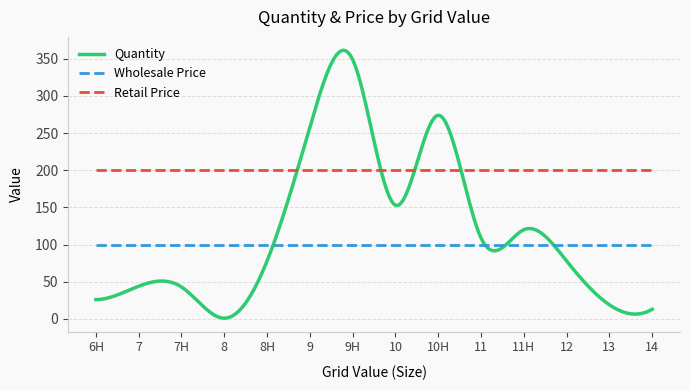

True or false: Retail Price has a value of 134 at 11H.

False